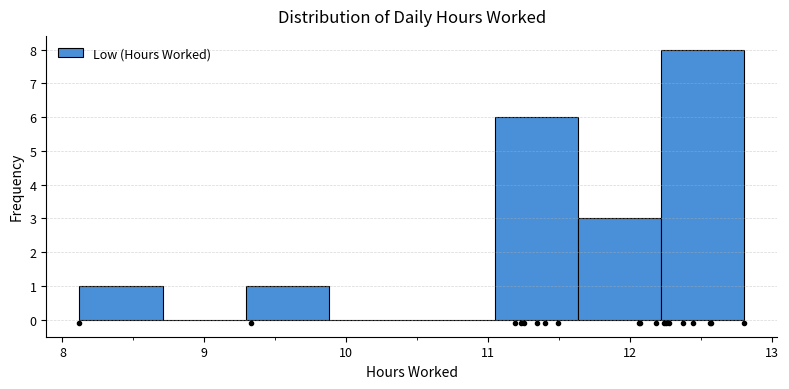

Reading left to right, transcribe this chart: for each bar, give the range it covers on the x-axis and its height. Neither the bar edges nor the heights are printed on the chart, so give them approximately, as read against the axes.

8.1 to 8.7: 1
8.7 to 9.3: 0
9.3 to 9.9: 1
9.9 to 10.5: 0
10.5 to 11.0: 0
11.0 to 11.6: 6
11.6 to 12.2: 3
12.2 to 12.8: 8